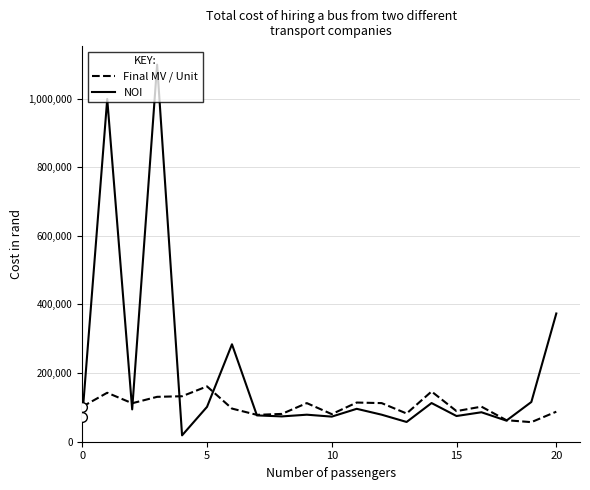

At how many categories does at least one series exceed 358332?

3